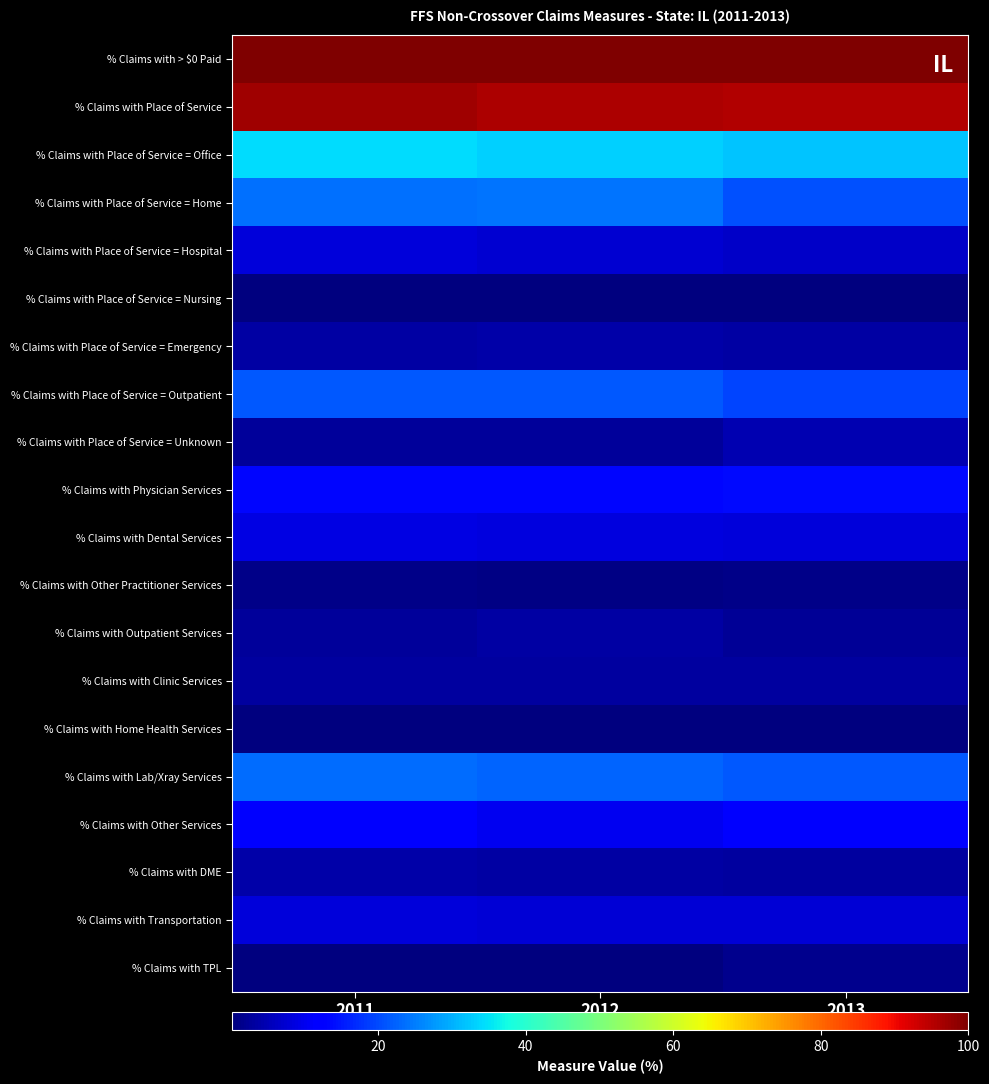

What is the difference between the highest and lowest values at 2011?

99.8